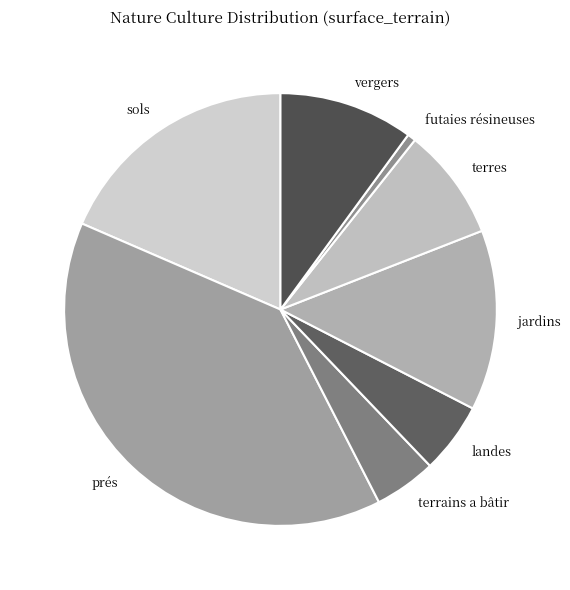

Do terres and terrains a bâtir together represent more than half of the pie?

No